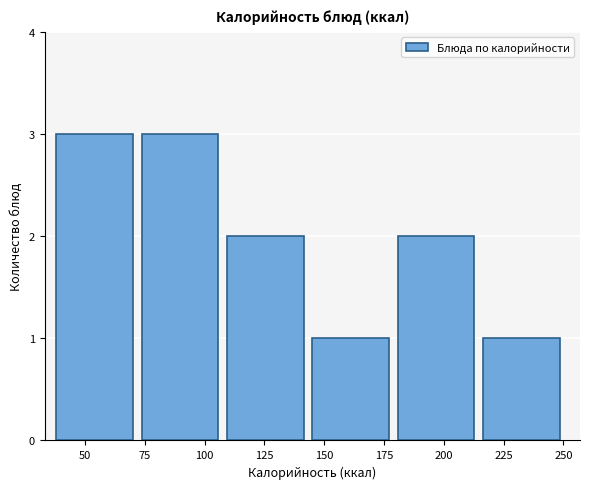

Reading left to right, list every bar in this chart as the range it spans on the x-axis followed by its height. Neither the bar edges nor the heights are printed on the chart, so give them approximately, as read against the axes.

40 to 75: 3
75 to 110: 3
110 to 145: 2
145 to 180: 1
180 to 215: 2
215 to 250: 1